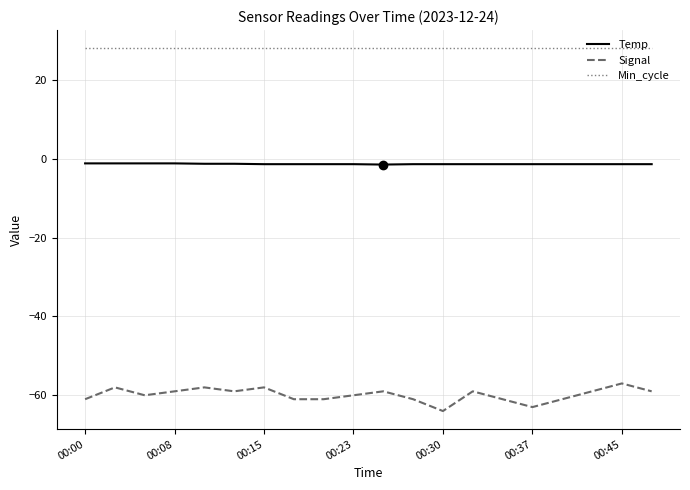

What is the lowest value of the Signal series?

-64.0